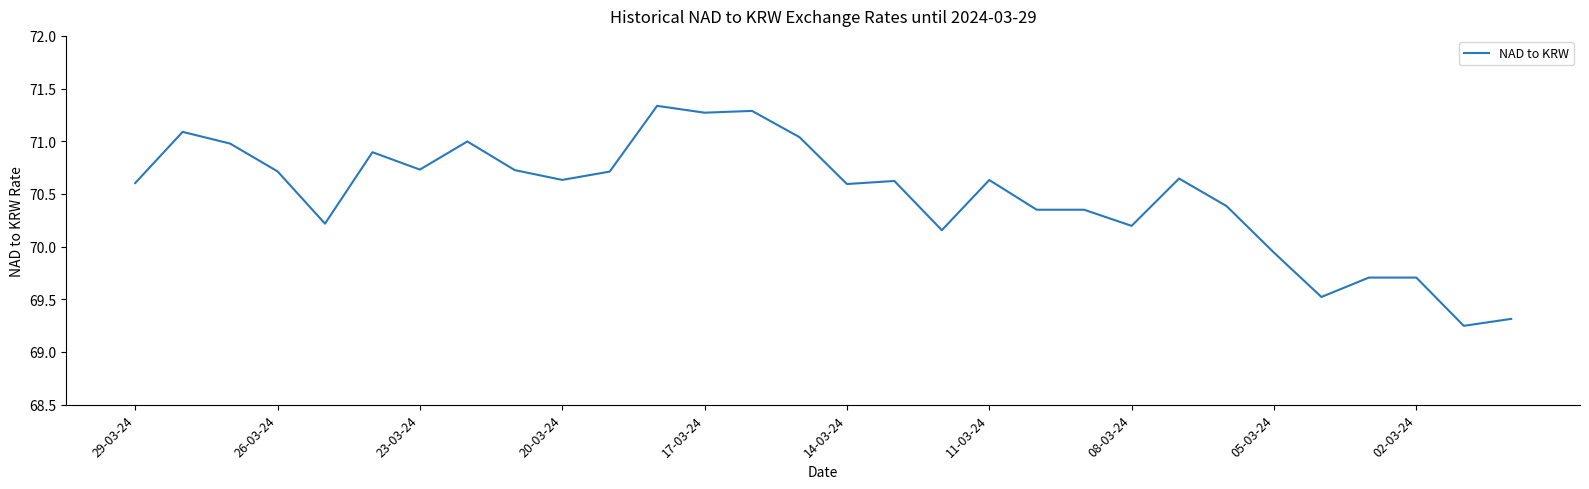

What is the difference between the maximum and minimum values?

2.1